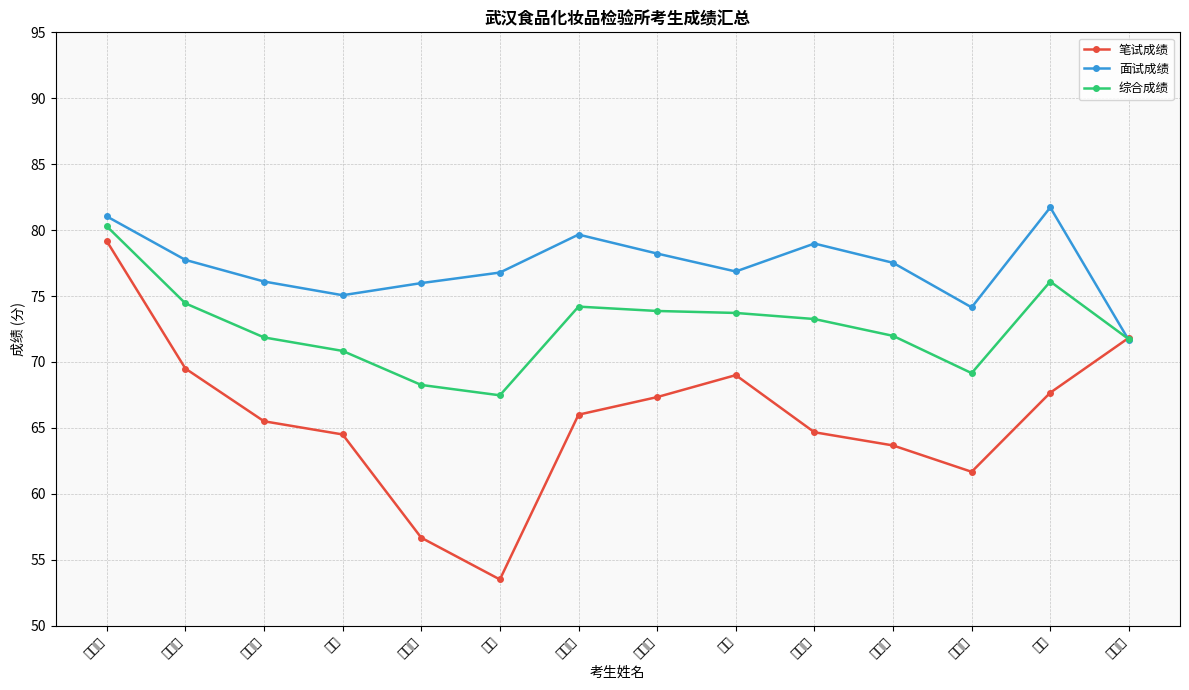

Count the number of categories in the chart.

14